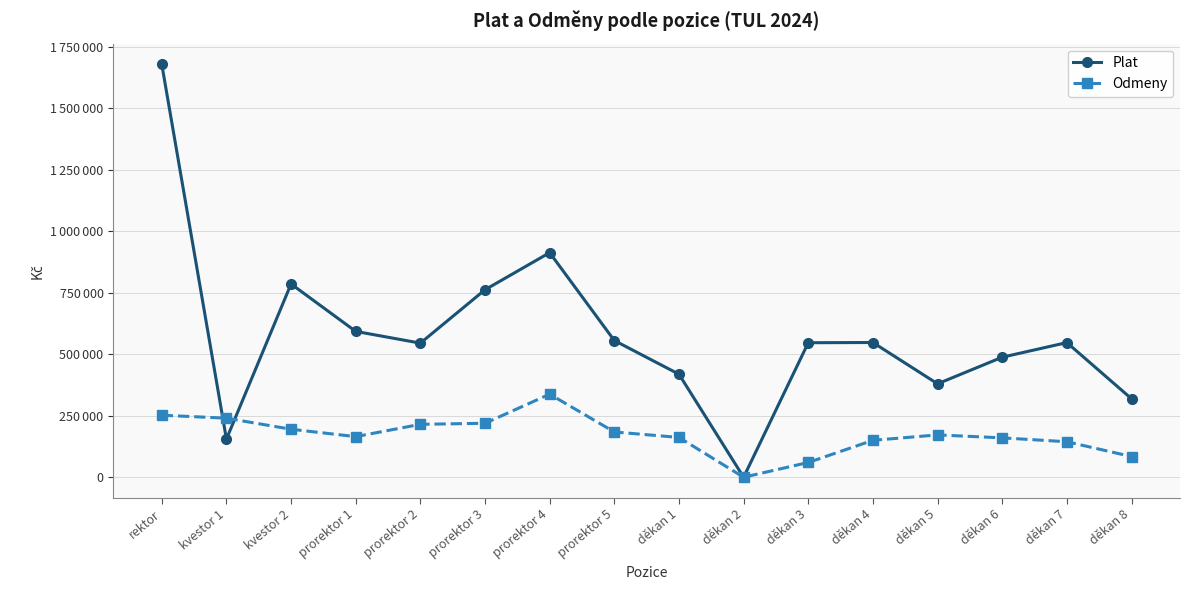

Is it true that Odmeny equals 337500 at prorektor 4?

True